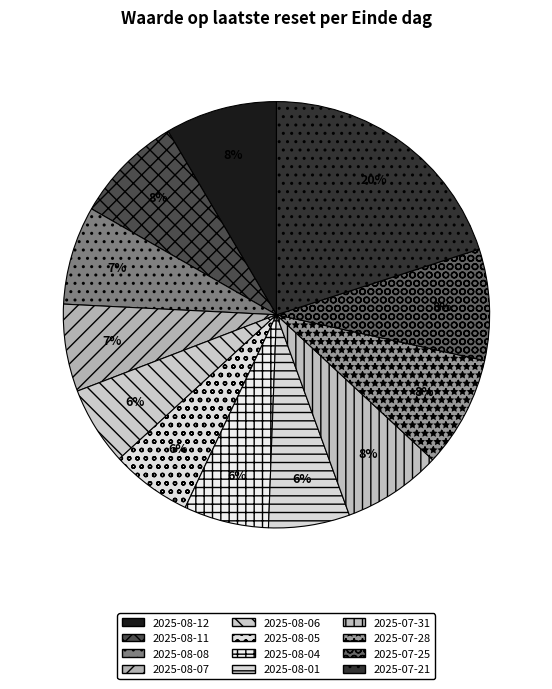

Is it true that 2025-08-08 is 15% of the pie?

False